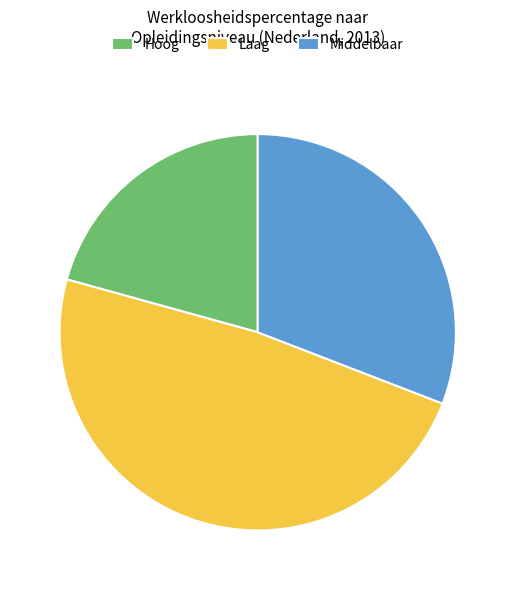

Rank the categories by value from highest to lowest.

Laag, Middelbaar, Hoog